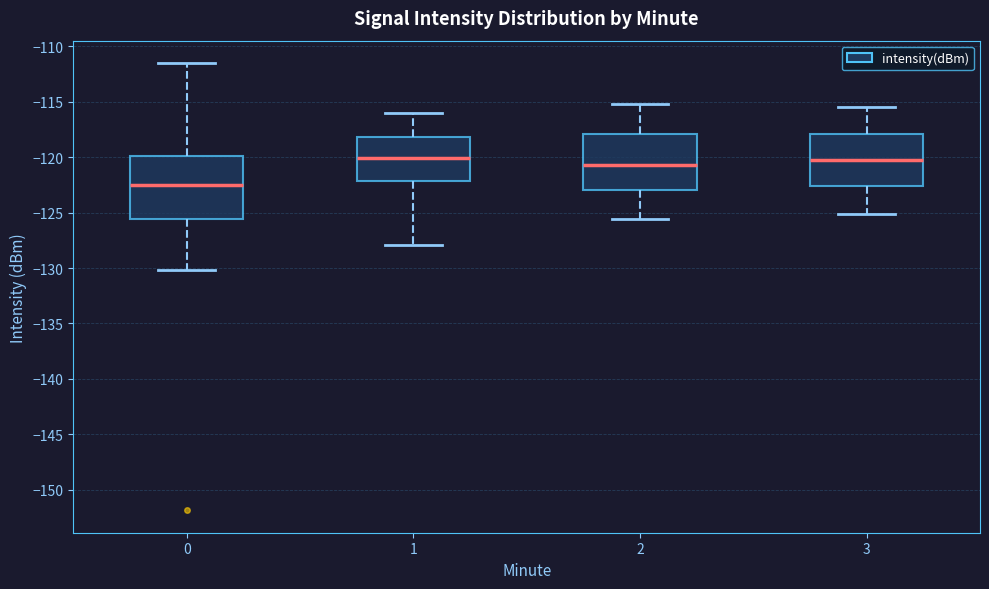

Reading left to right, read every box against the y-axis: the position of its median line, the range the box covers, and the ends of its whiskers. The values are not printed on the chart, so give them approximately, as read against the axis.

0: median -122.5, box -125.5 to -120.0, whiskers -130.0 to -111.5
1: median -120.0, box -122.0 to -118.0, whiskers -128.0 to -116.0
2: median -120.5, box -123.0 to -118.0, whiskers -125.5 to -115.0
3: median -120.5, box -122.5 to -118.0, whiskers -125.0 to -115.5